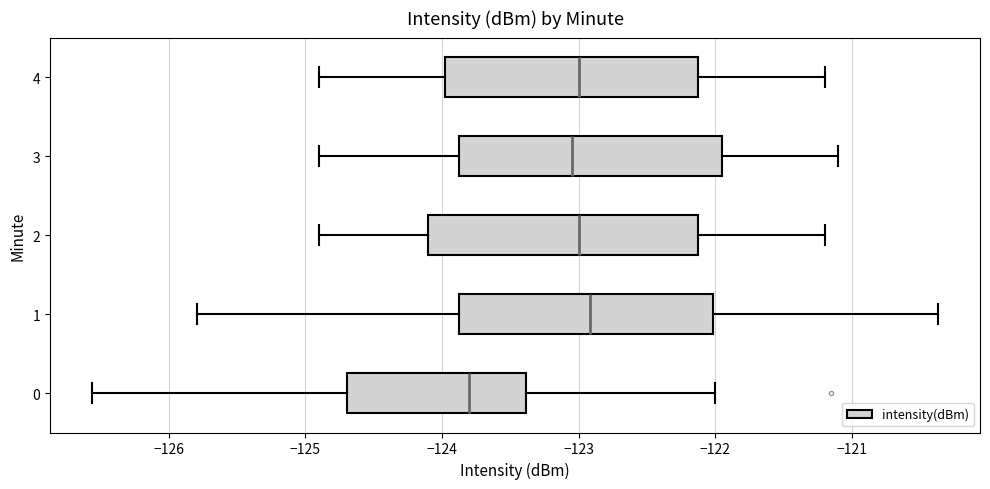

Reading bottom to top, read every box against the x-axis: the position of its median line, the range the box covers, and the ends of its whiskers. The values are not printed on the chart, so give them approximately, as read against the axis.

0: median -123.8, box -124.7 to -123.4, whiskers -126.6 to -122.0
1: median -122.9, box -123.9 to -122.0, whiskers -125.8 to -120.4
2: median -123.0, box -124.1 to -122.1, whiskers -124.9 to -121.2
3: median -123.0, box -123.9 to -121.9, whiskers -124.9 to -121.1
4: median -123.0, box -124.0 to -122.1, whiskers -124.9 to -121.2